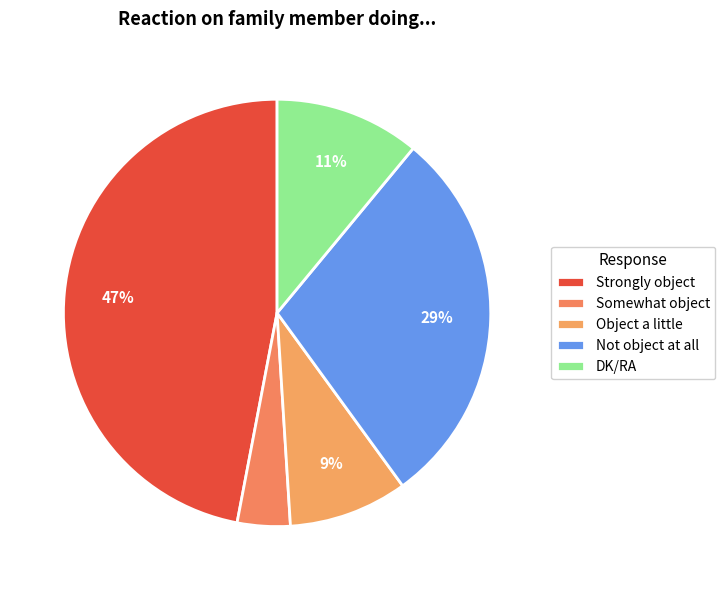

Is DK/RA the majority of the pie?

No